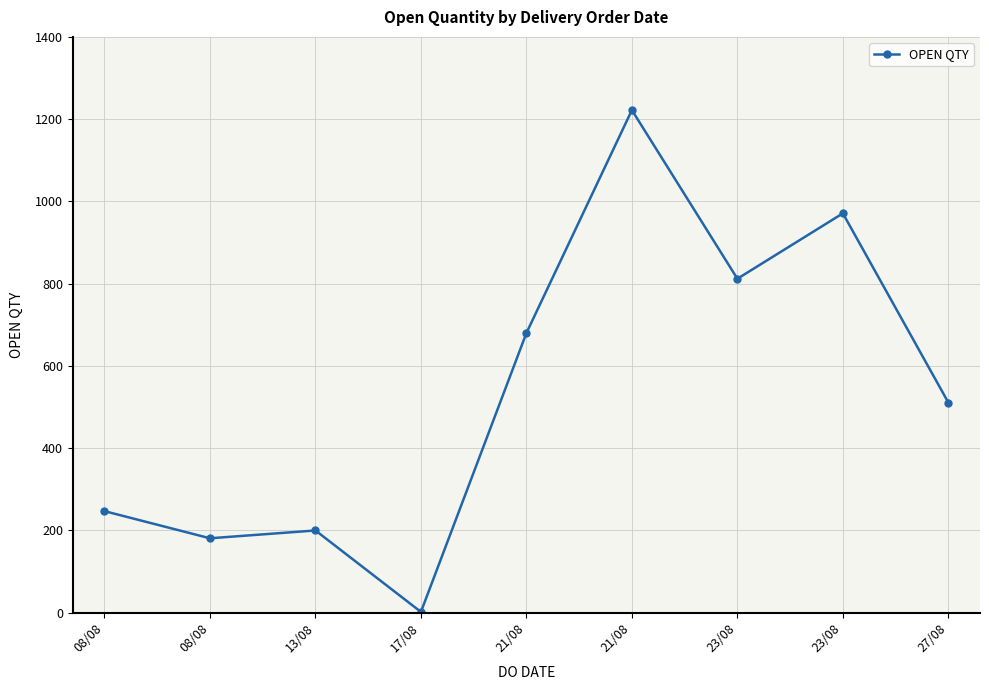

What is the sum of all values?

4826